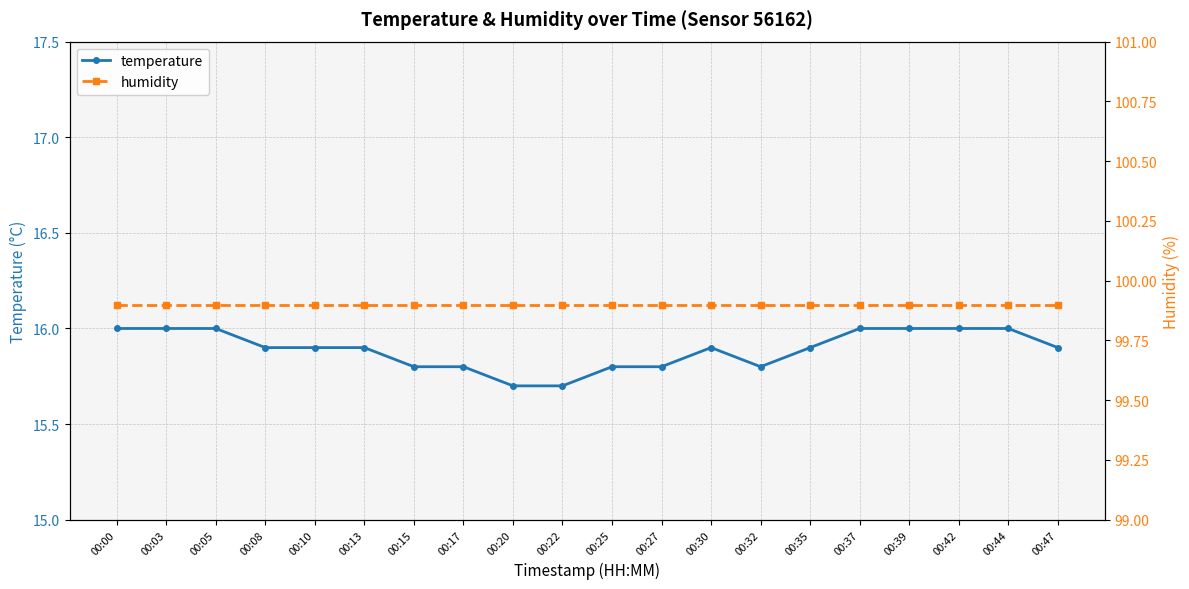

Rank the series by their average value, from highest to lowest.

humidity, temperature